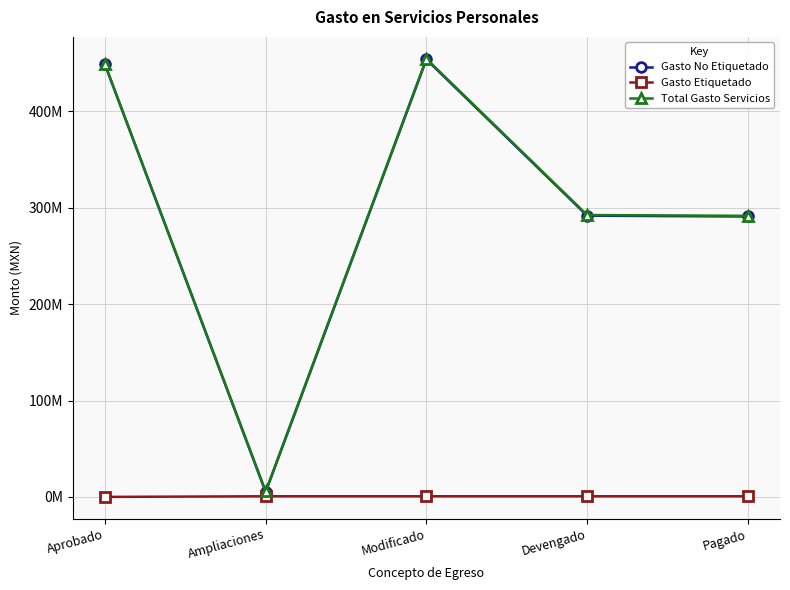

At which label does Total Gasto Servicios reach its minimum?

Ampliaciones